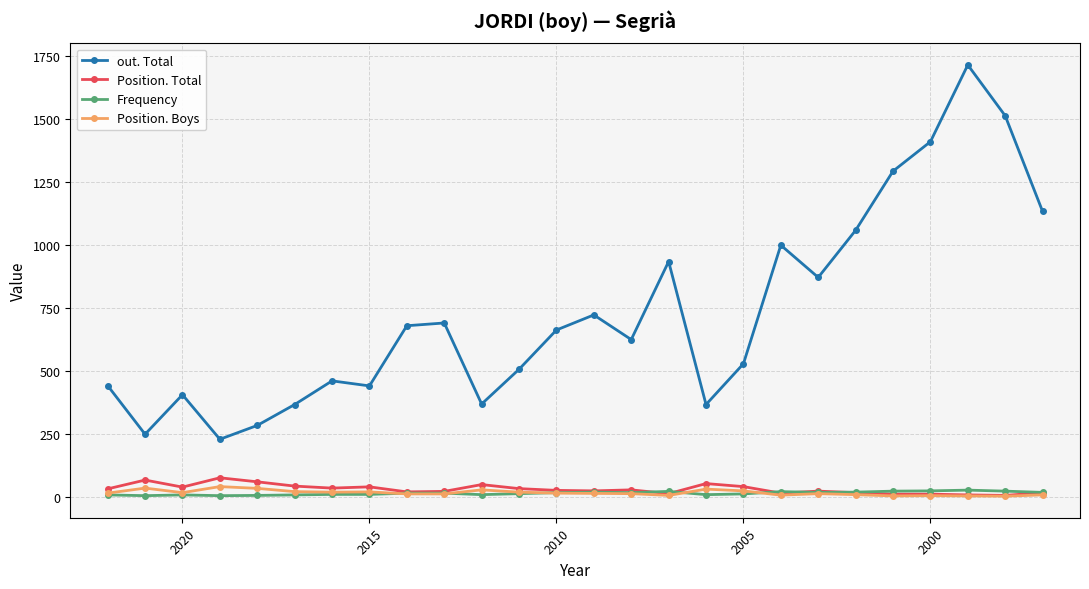

Does the chart display data point markers on the line(s)?

Yes